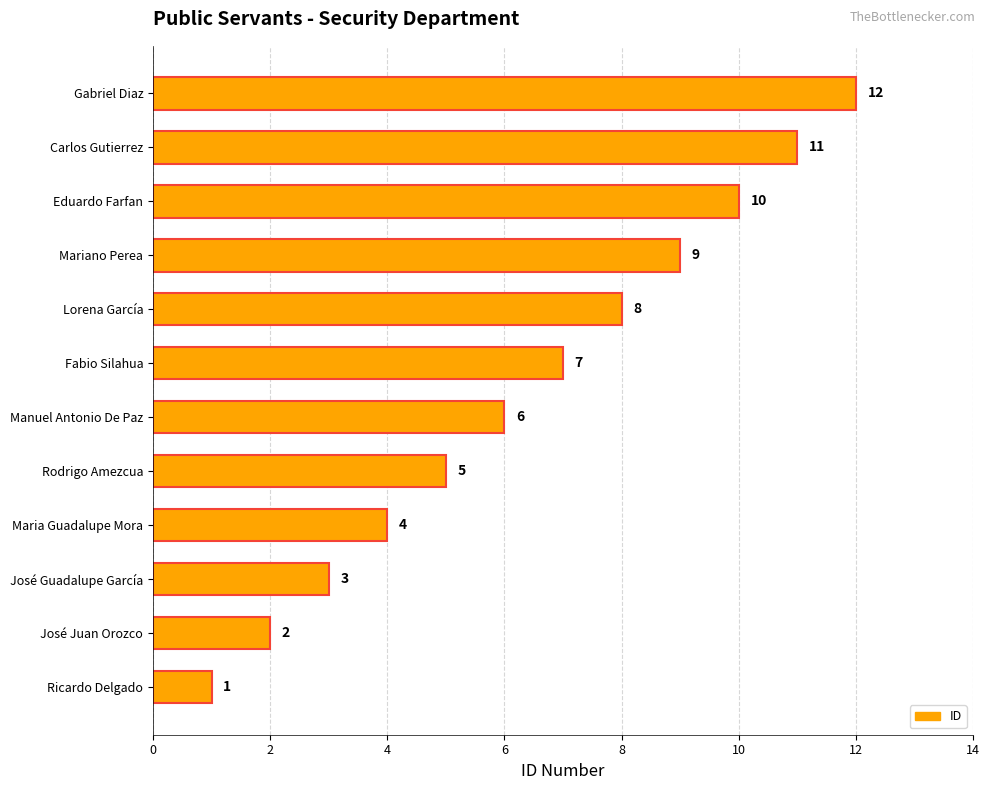

What is the ratio of the value at Manuel Antonio De Paz to the value at Gabriel Diaz?

0.5